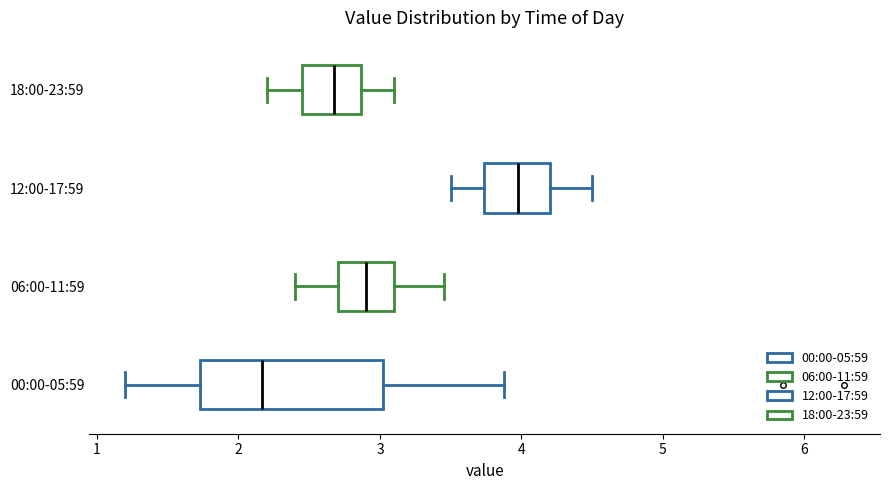

Reading bottom to top, transcribe this box plot: for each box, give where its median line is, the range the box spans, and where its two whiskers end, as read against the x-axis. The values are not printed on the chart, so give them approximately, as read against the axis.

00:00-05:59: median 2.2, box 1.7 to 3.0, whiskers 1.2 to 3.9
06:00-11:59: median 2.9, box 2.7 to 3.1, whiskers 2.4 to 3.5
12:00-17:59: median 4.0, box 3.7 to 4.2, whiskers 3.5 to 4.5
18:00-23:59: median 2.7, box 2.5 to 2.9, whiskers 2.2 to 3.1